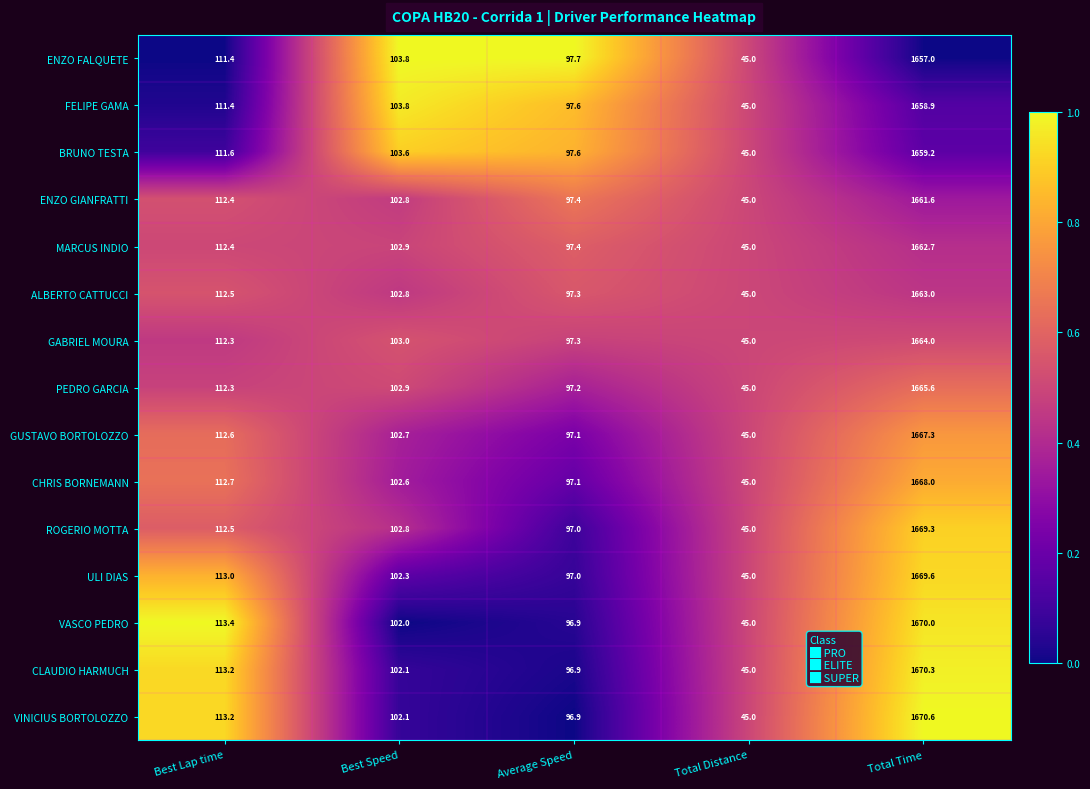

What is the spread (max minus min) of values at Best Speed?

1.8